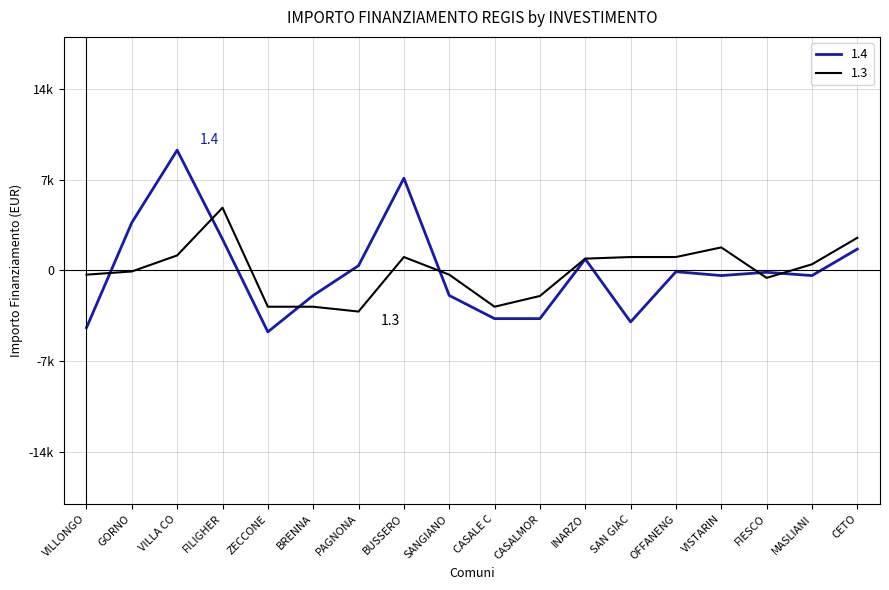

Does the chart display data point markers on the line(s)?

No